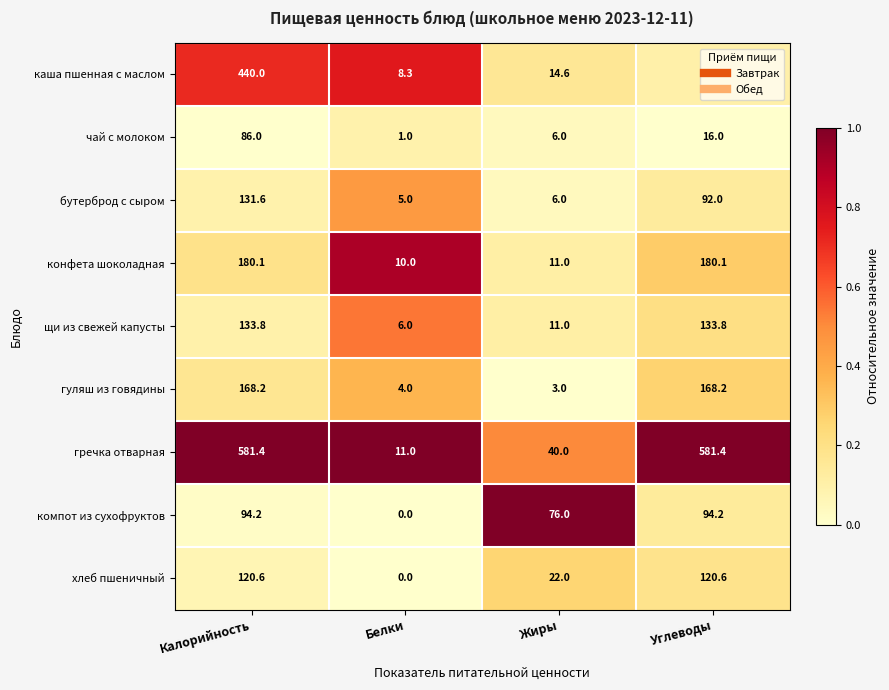

Which series has the largest range (max minus min)?

гречка отварная